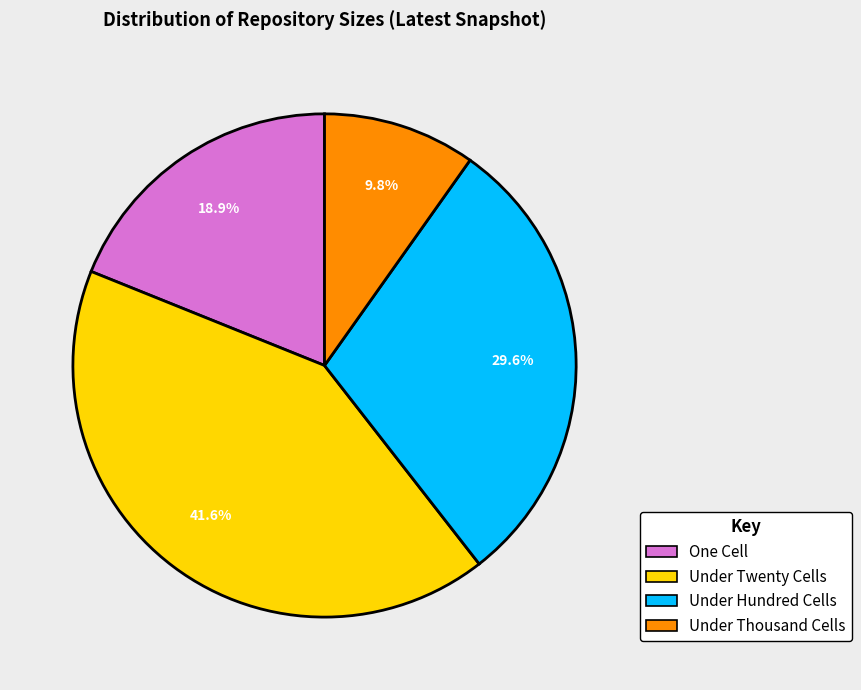

Do Under Hundred Cells and Under Twenty Cells together represent more than half of the pie?

Yes